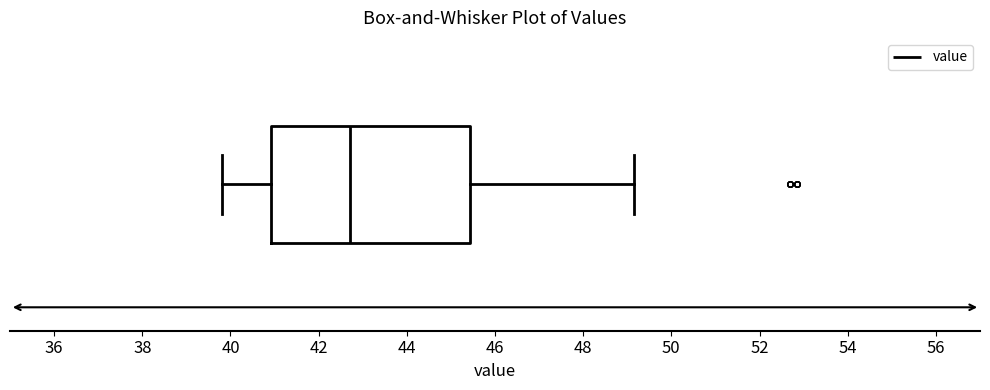

Transcribe this box plot: give where the median line is, the range the box spans, and where the two whiskers end, as read against the x-axis. The values are not printed on the chart, so give them approximately, as read against the axis.

median 42.8, box 41.0 to 45.4, whiskers 39.8 to 49.2